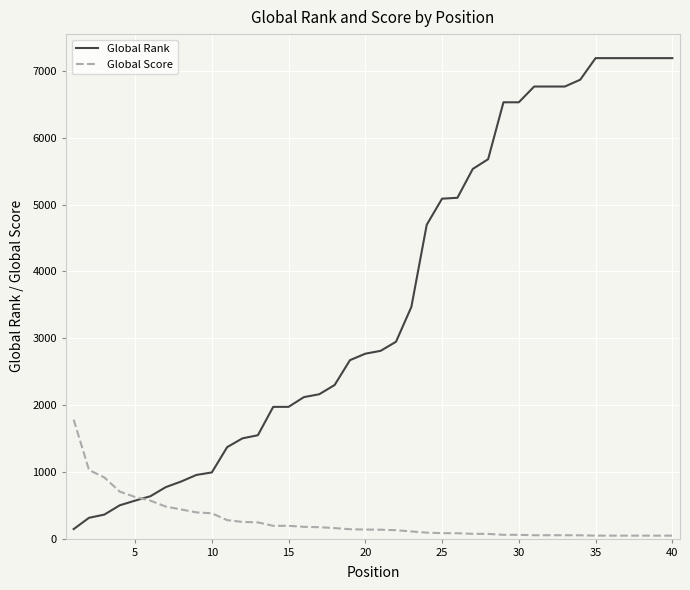

Count the number of categories in the chart.

40